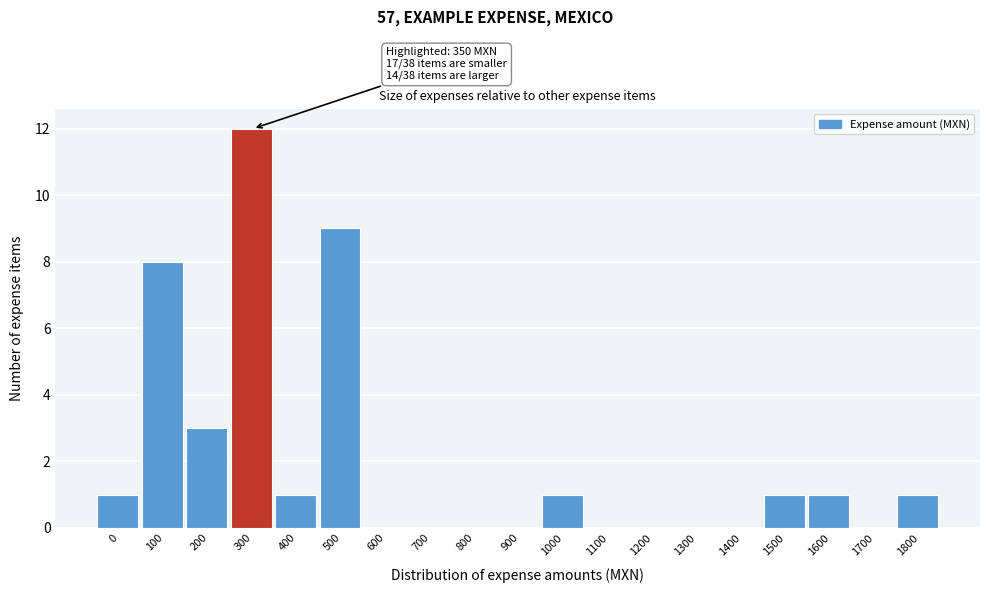

Reading left to right, extract all data points from this chart.

0=1	100=8	200=3	300=12	400=1	500=9	600=0	700=0	800=0	900=0	1000=1	1100=0	1200=0	1300=0	1400=0	1500=1	1600=1	1700=0	1800=1